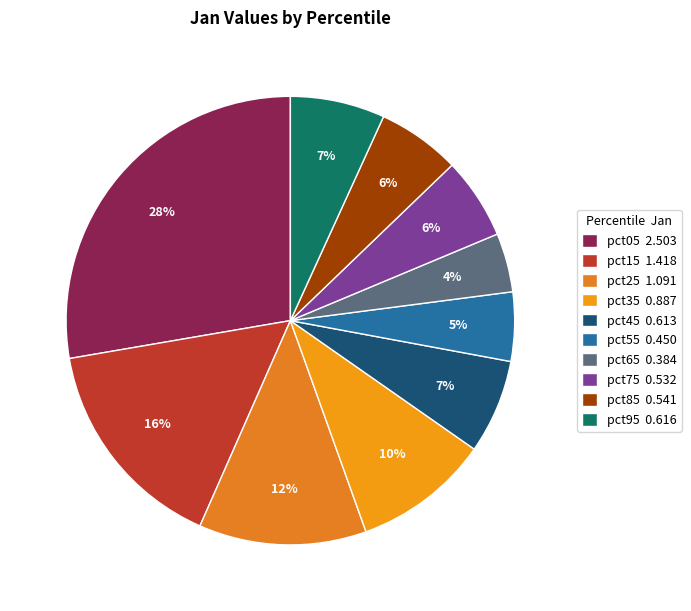

How many segments does this pie chart have?

10